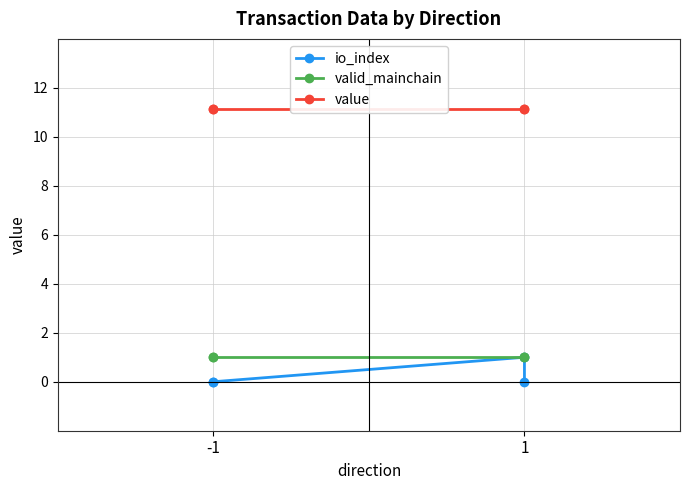

Is it true that value equals 16.6 at -1?

False